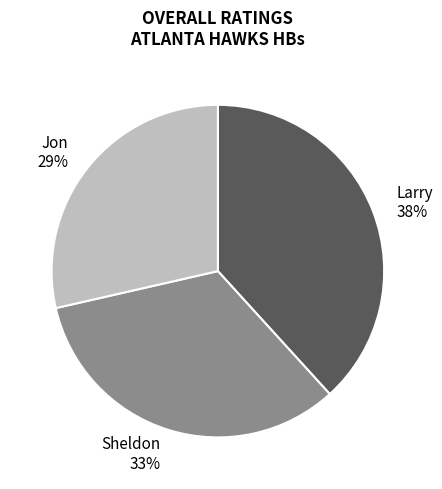

Does Larry account for over 50% of the chart?

No